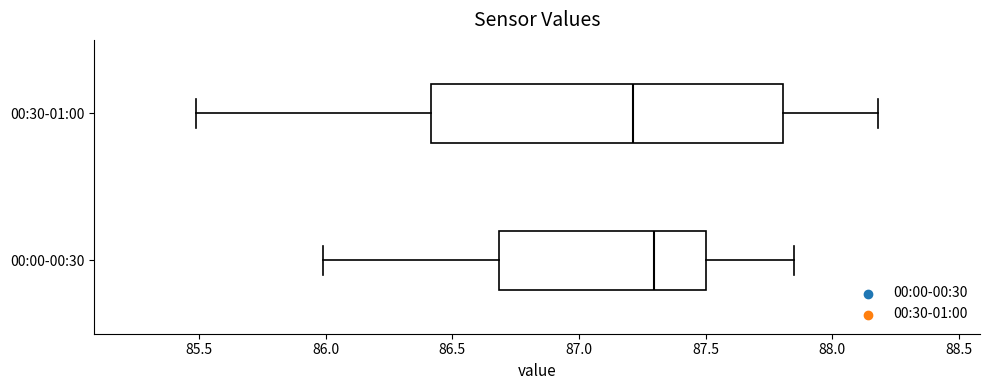

Comparing the boxes themselves (not the whiskers), which one is the widest?

00:30-01:00